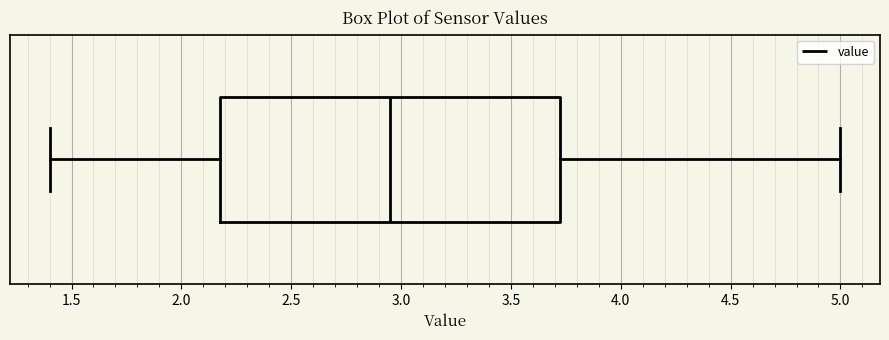

Where does the left whisker of the box end on the x-axis? The values are not printed on the chart, so give them approximately, as read against the axis.

1.40